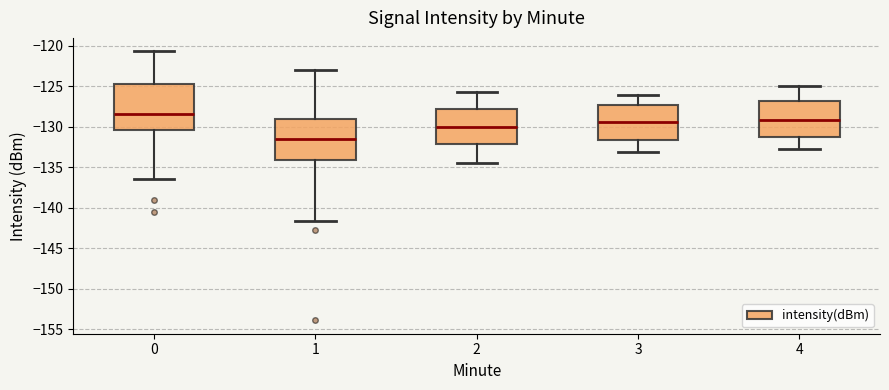

Reading left to right, transcribe this box plot: for each box, give where its median line is, the range the box spans, and where its two whiskers end, as read against the y-axis. The values are not printed on the chart, so give them approximately, as read against the axis.

0: median -128.5, box -130.5 to -124.5, whiskers -136.5 to -120.5
1: median -131.5, box -134.0 to -129.0, whiskers -141.5 to -123.0
2: median -130.0, box -132.0 to -128.0, whiskers -134.5 to -125.5
3: median -129.5, box -131.5 to -127.5, whiskers -133.0 to -126.0
4: median -129.0, box -131.5 to -127.0, whiskers -133.0 to -125.0